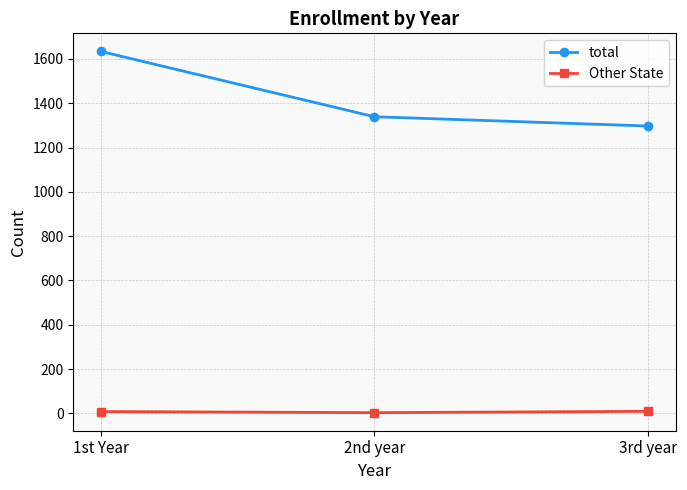

What is the average value of the Other State series?

7